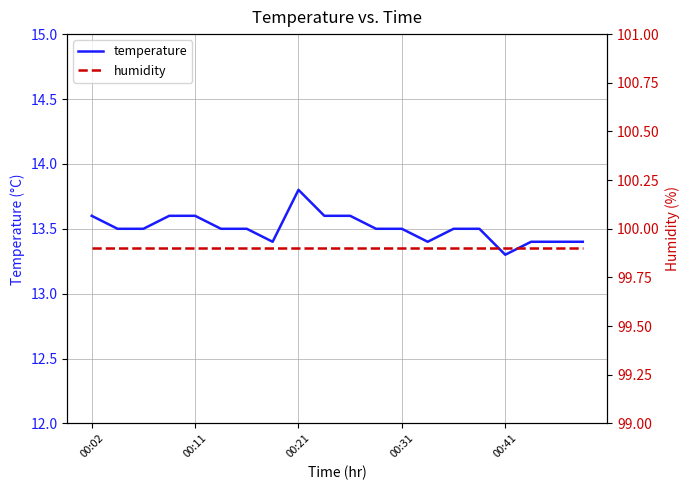

What is the maximum value for temperature?

13.8